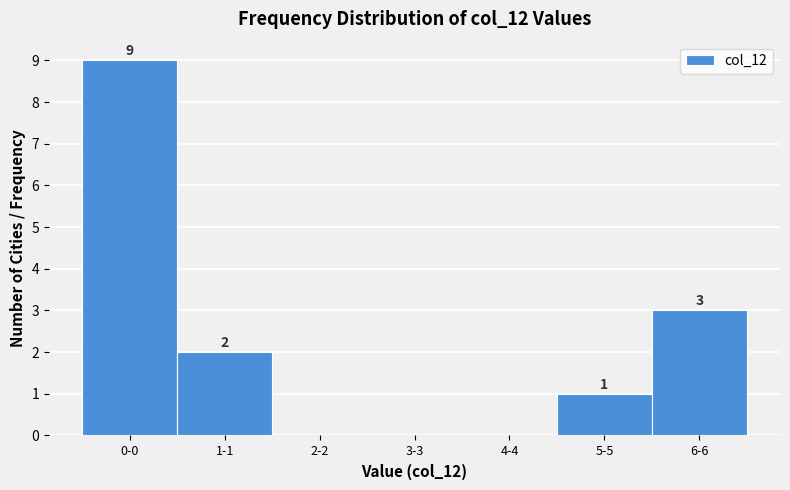

Reading right to left, extract all data points from this chart.

6-6=3	5-5=1	4-4=0	3-3=0	2-2=0	1-1=2	0-0=9